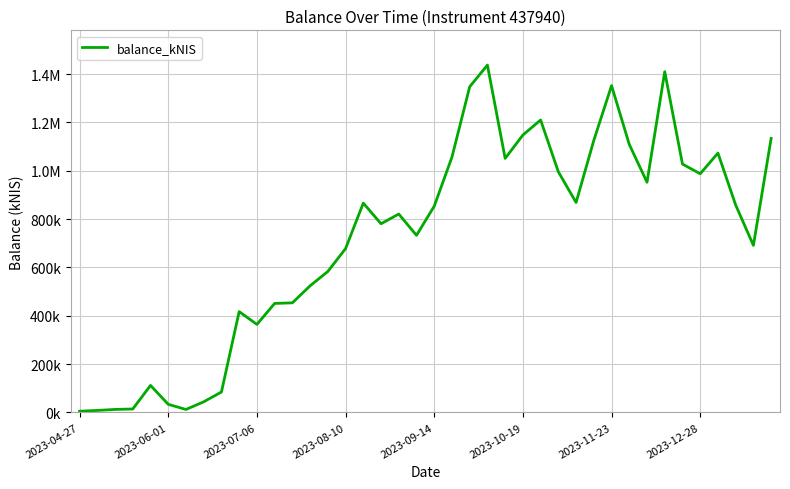

Is this an area chart (filled region under the line)?

No